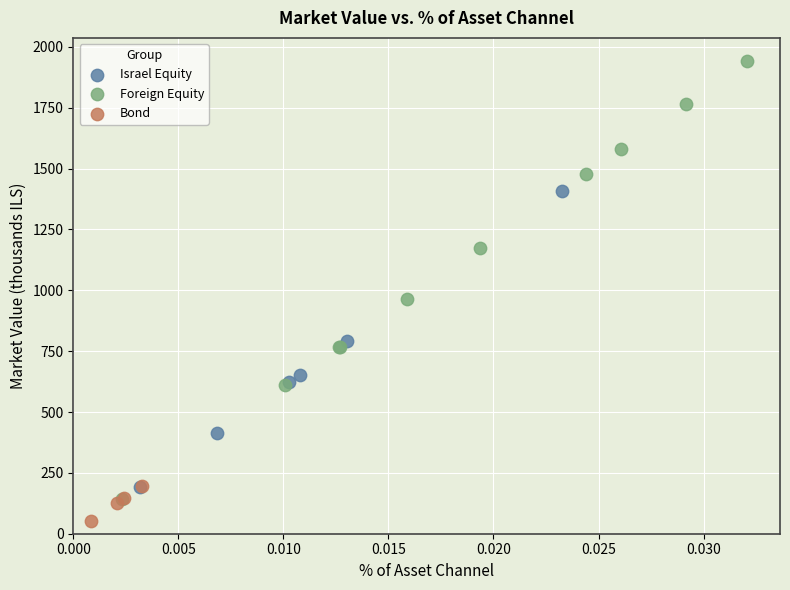

Which series contains the lowest Y value?

Bond